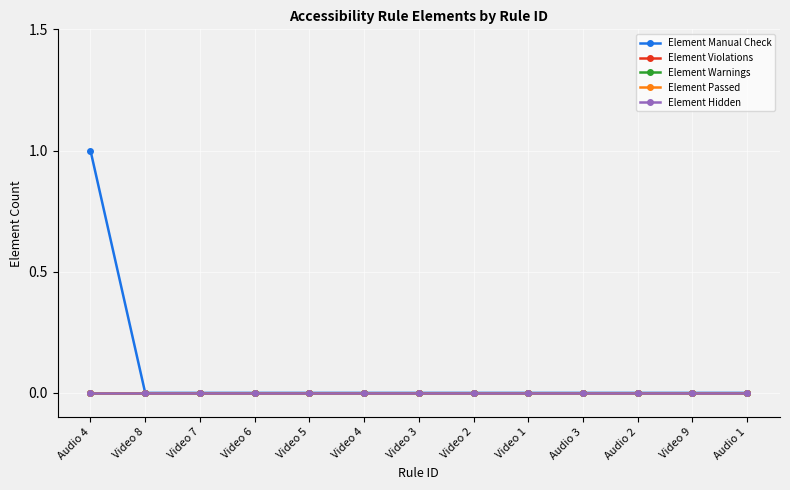

Is this an area chart (filled region under the line)?

No